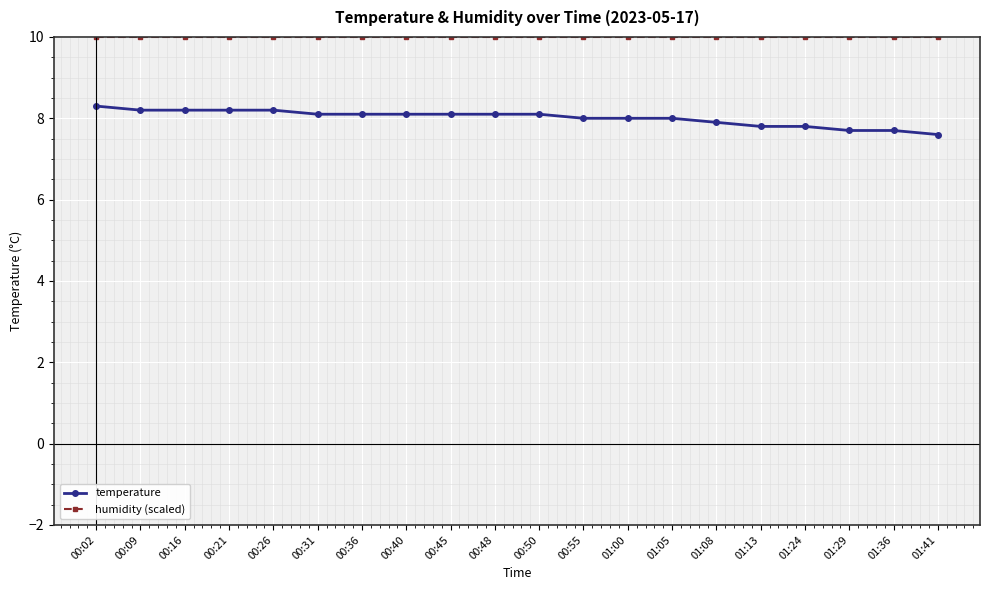

Between 00:48 and 01:29, which series saw the biggest shift?

temperature